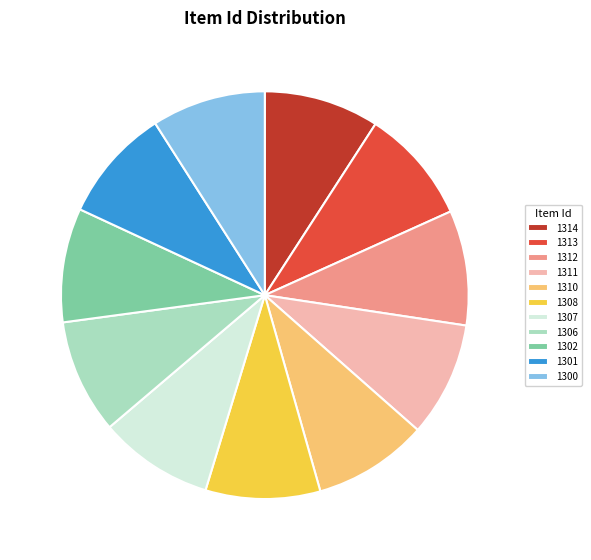

Does any single category account for the majority?

No